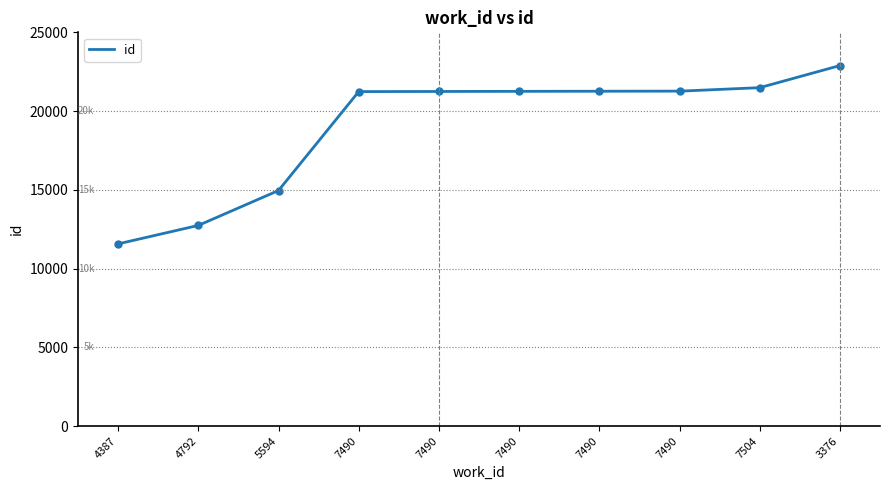

What is the greatest value displayed?

22890